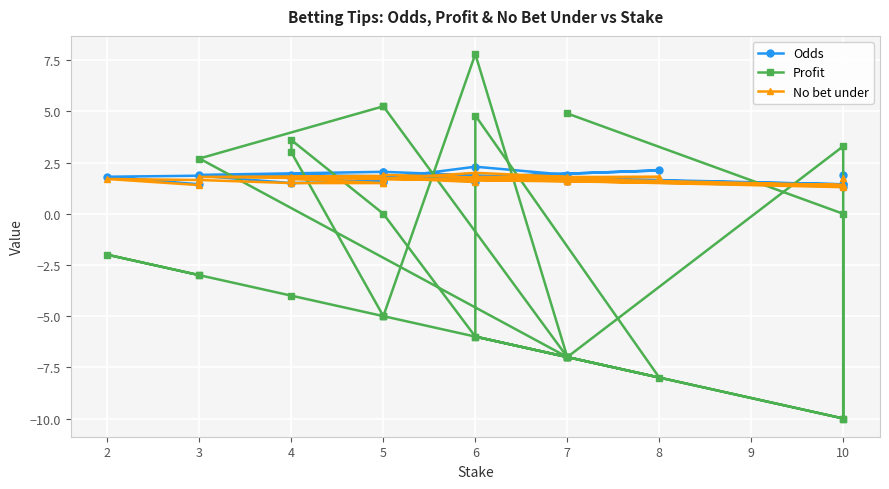

Is this an area chart (filled region under the line)?

No